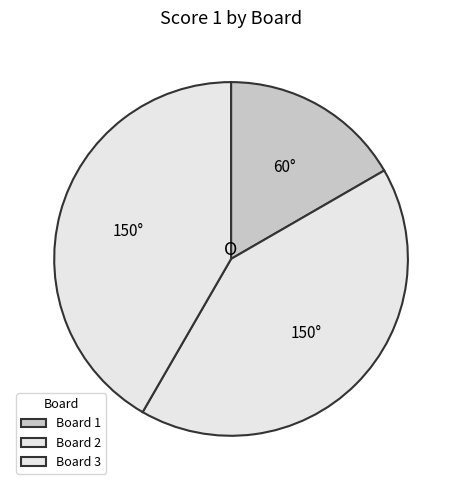

How many slices are in this pie chart?

3